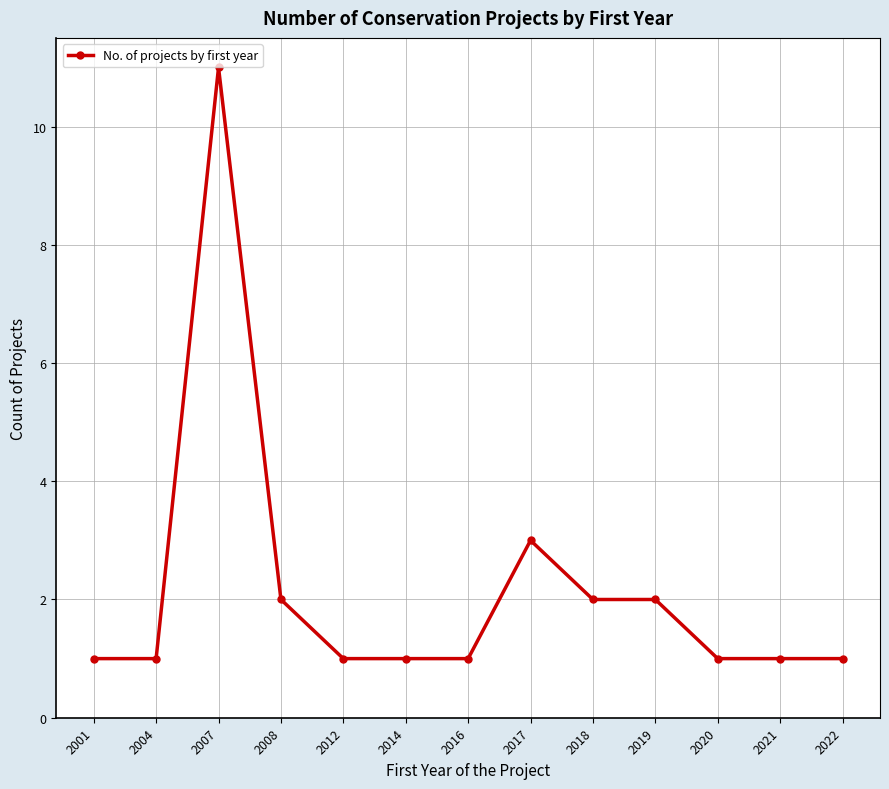

Reading right to left, transcribe all the data shown in this chart.

2022=1	2021=1	2020=1	2019=2	2018=2	2017=3	2016=1	2014=1	2012=1	2008=2	2007=11	2004=1	2001=1